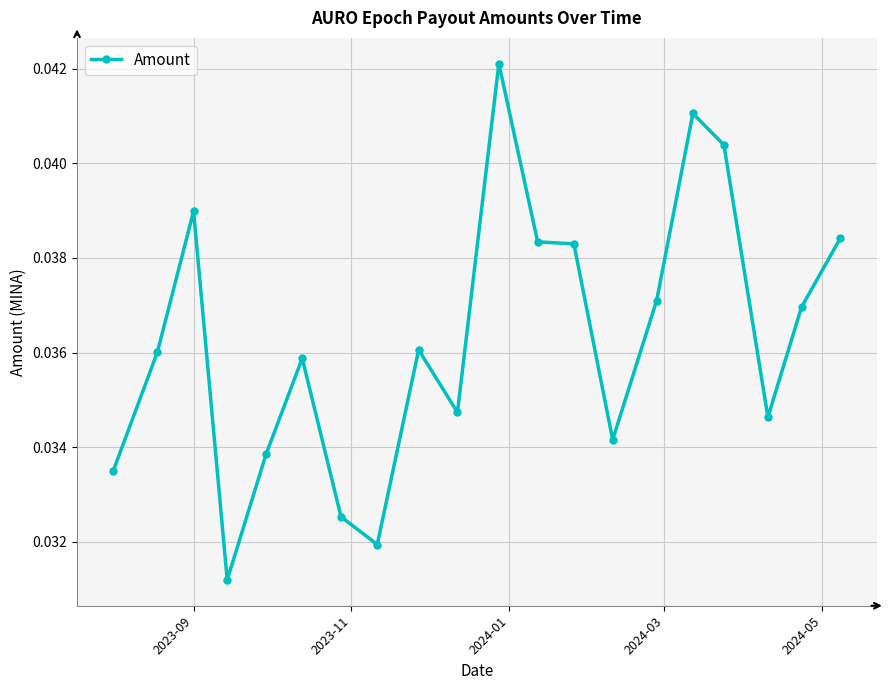

True or false: there are more than 1 points higher than both neighbors.

True